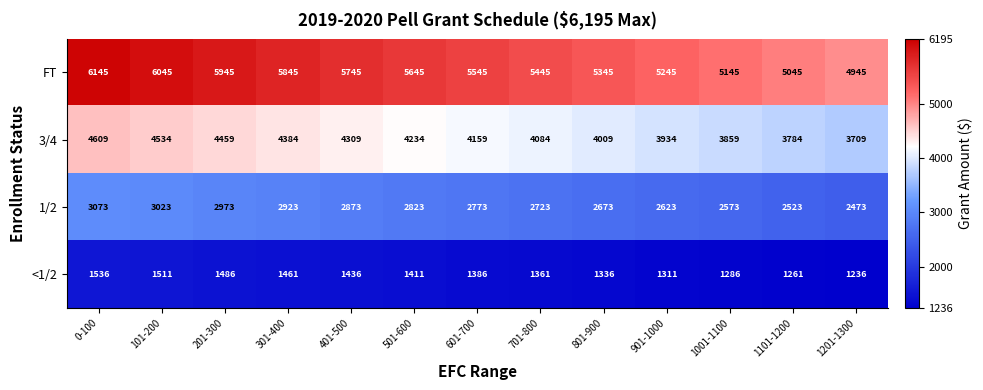

What is the sum of the FT values at 0-100 and 1101-1200?

11190